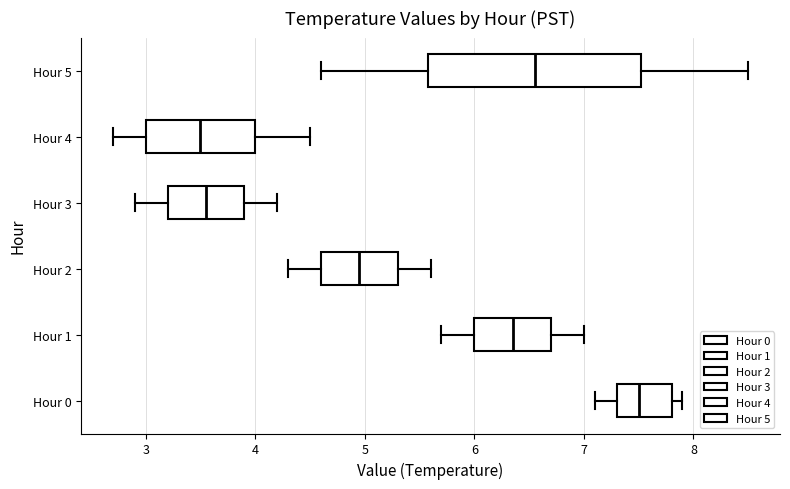

Reading bottom to top, transcribe this box plot: for each box, give where its median line is, the range the box spans, and where its two whiskers end, as read against the x-axis. The values are not printed on the chart, so give them approximately, as read against the axis.

Hour 0: median 7.5, box 7.3 to 7.8, whiskers 7.1 to 7.9
Hour 1: median 6.4, box 6.0 to 6.7, whiskers 5.7 to 7.0
Hour 2: median 5.0, box 4.6 to 5.3, whiskers 4.3 to 5.6
Hour 3: median 3.6, box 3.2 to 3.9, whiskers 2.9 to 4.2
Hour 4: median 3.5, box 3.0 to 4.0, whiskers 2.7 to 4.5
Hour 5: median 6.6, box 5.6 to 7.5, whiskers 4.6 to 8.5